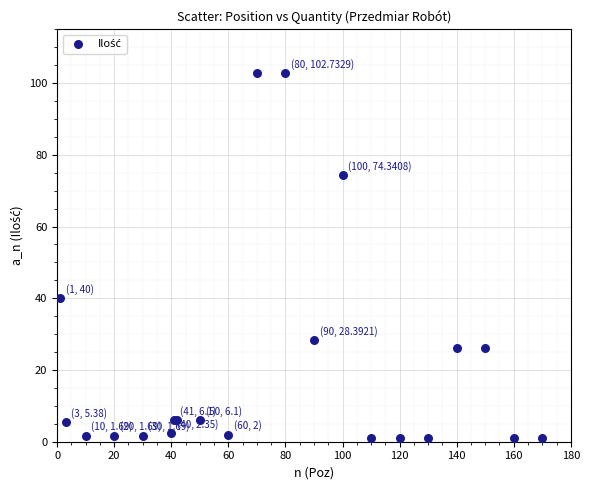

What Y value in the scatter plot is closest to 51?

40.0